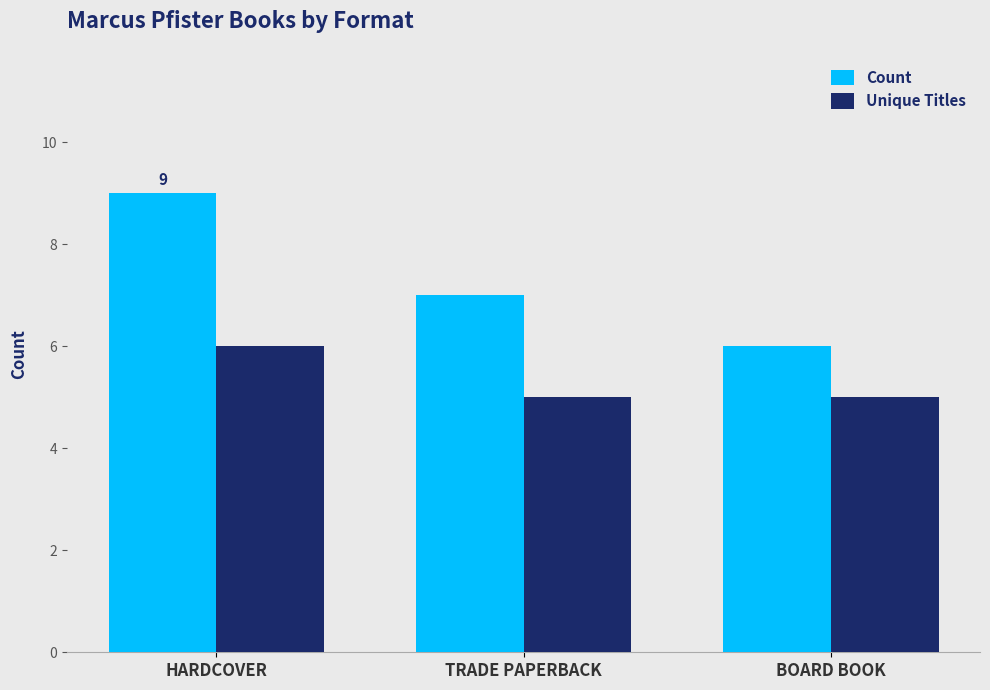

What is the value of the Unique Titles bar at the 3rd from the left?

5